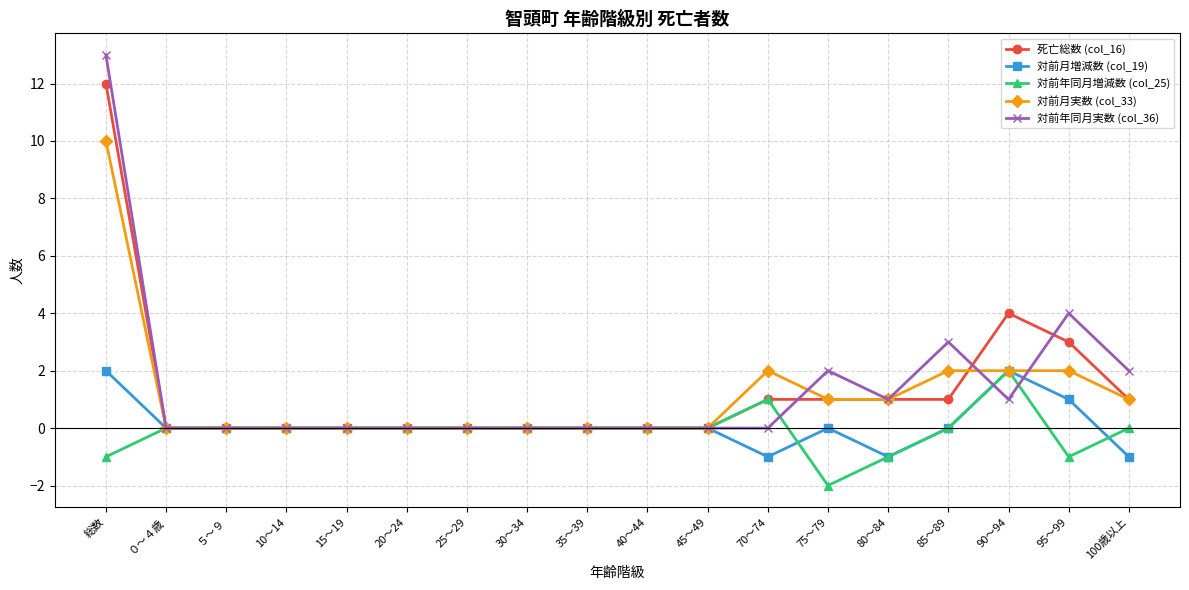

Between 総数 and ０～４歳, which series saw the biggest shift?

対前年同月実数 (col_36)